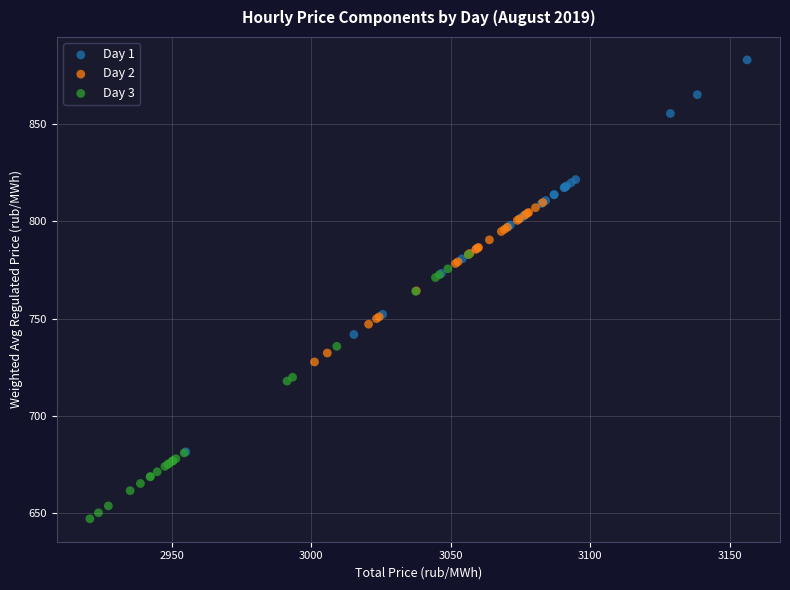

Which series has the widest spread of Y values?

Day 1